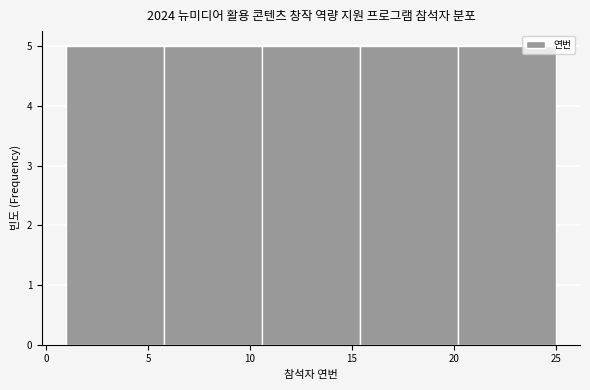

Reading left to right, list every bar in this chart as the range it spans on the x-axis followed by its height. Neither the bar edges nor the heights are printed on the chart, so give them approximately, as read against the axes.

1.0 to 5.8: 5
5.8 to 10.6: 5
10.6 to 15.4: 5
15.4 to 20.2: 5
20.2 to 25.0: 5